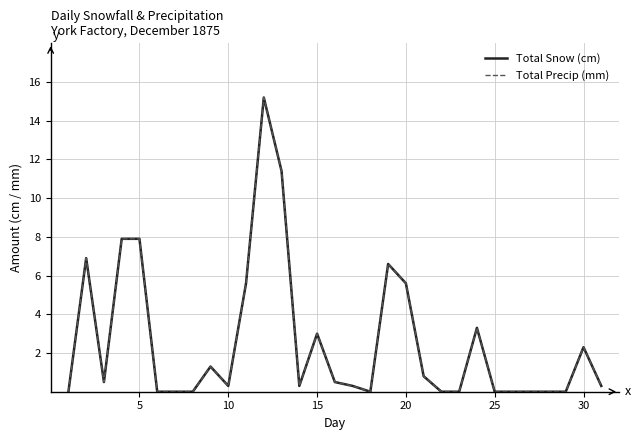

Does the chart display data point markers on the line(s)?

No